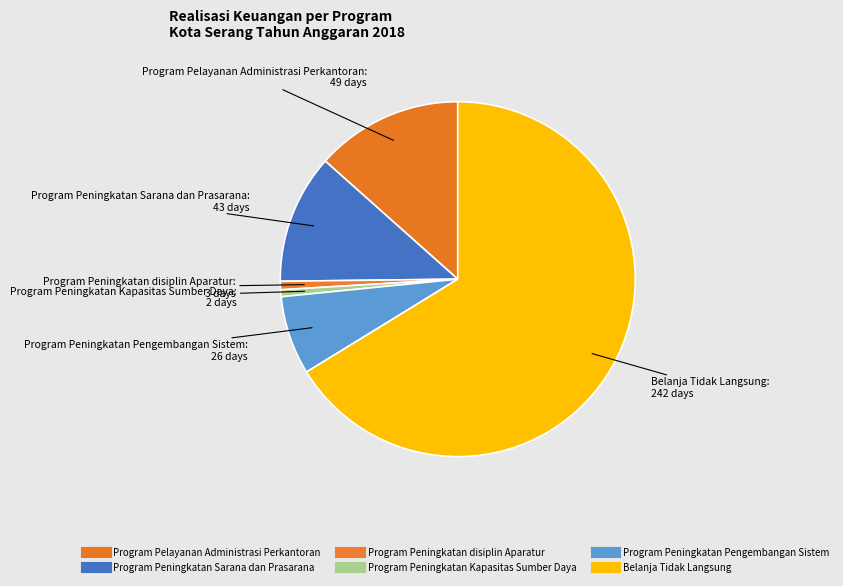

How many segments does this pie chart have?

6